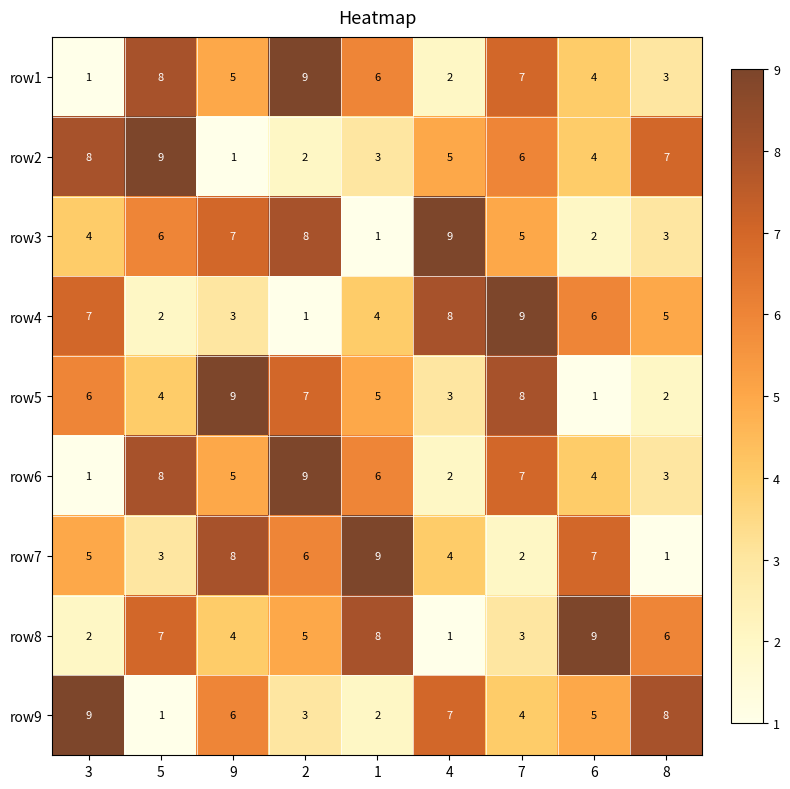

What is the difference between the row2 values at 3 and 9?

7